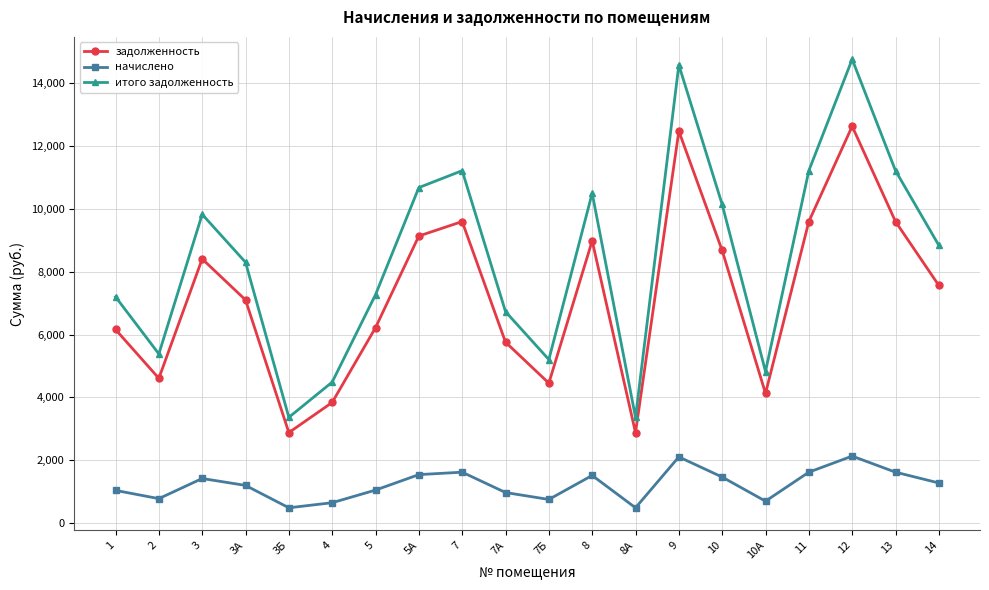

Which label corresponds to the largest value in the chart?

12